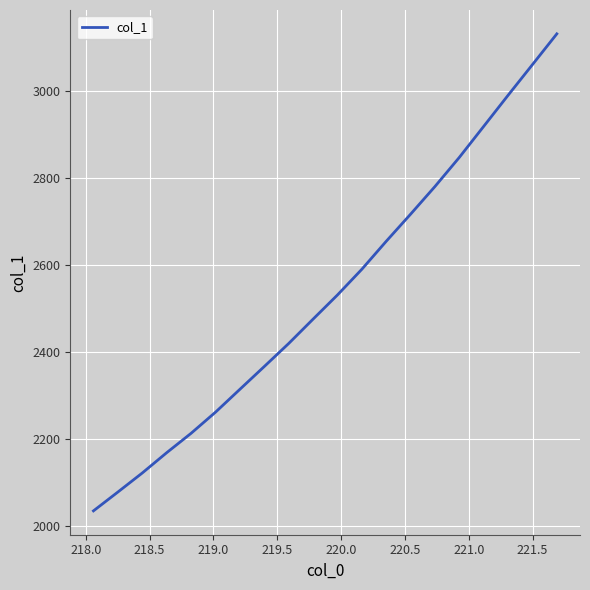

True or false: the data has more than 1 interior local peaks.

False